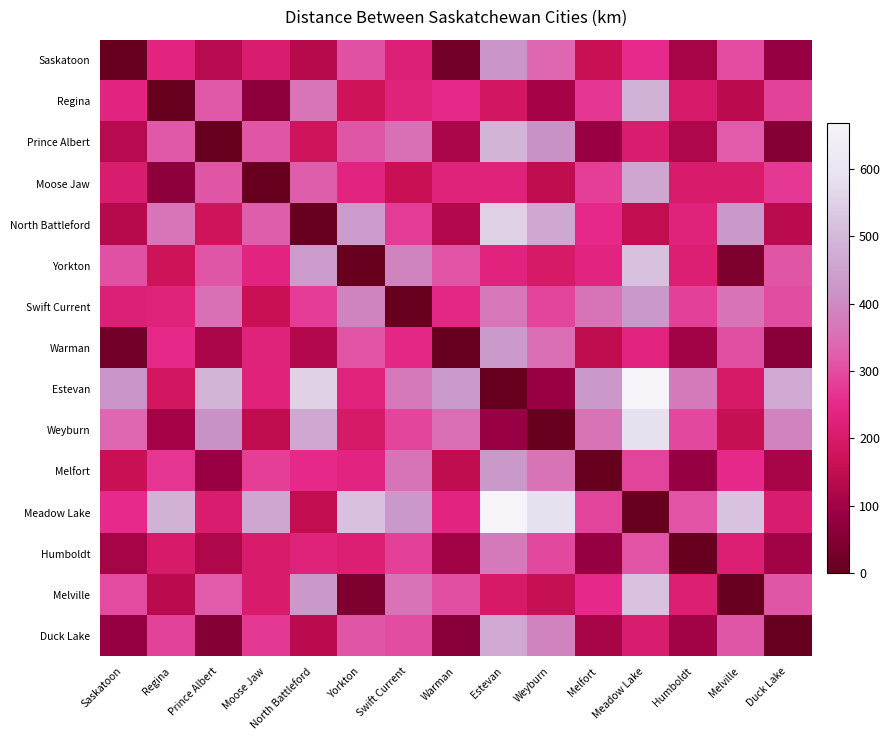

What is the total value across all series at Yorkton?

3915